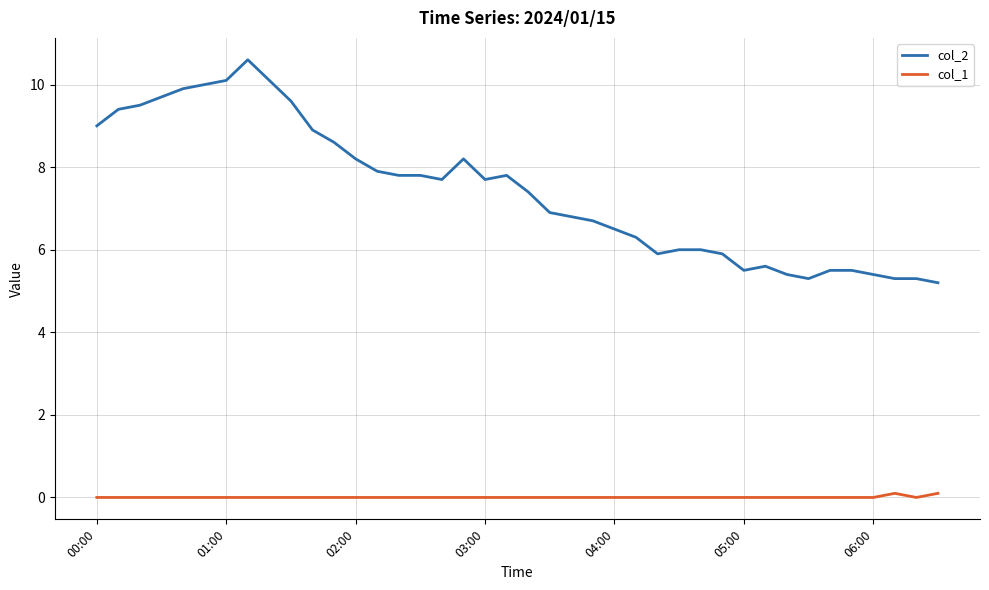

Rank the series by their average value, from highest to lowest.

col_2, col_1